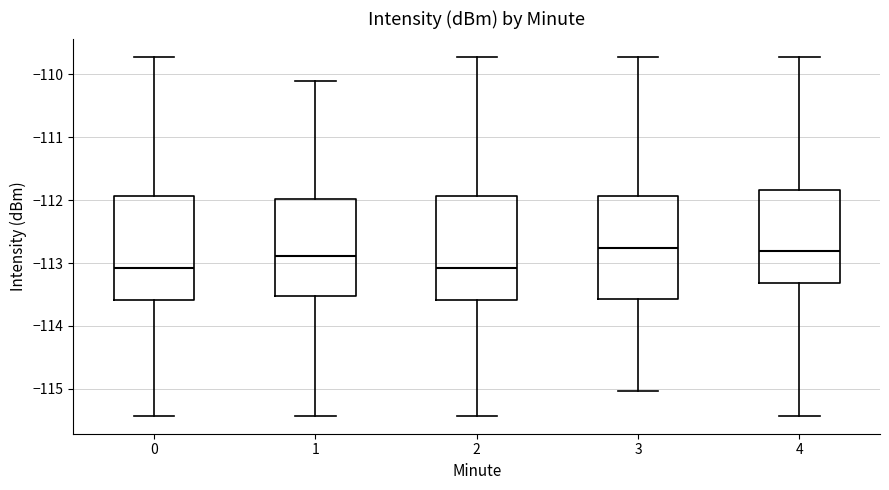

Where does the median line of the box at x = 3 sit on the y-axis? The values are not printed on the chart, so give them approximately, as read against the axis.

-112.8